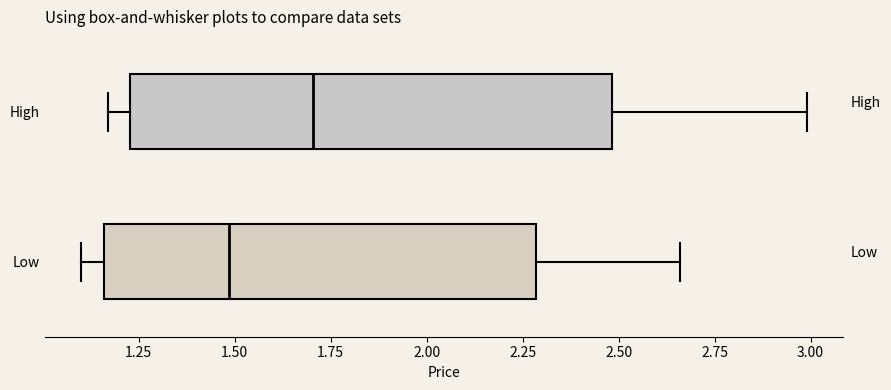

Where does the left whisker of the box for Low end on the x-axis? The values are not printed on the chart, so give them approximately, as read against the axis.

1.10